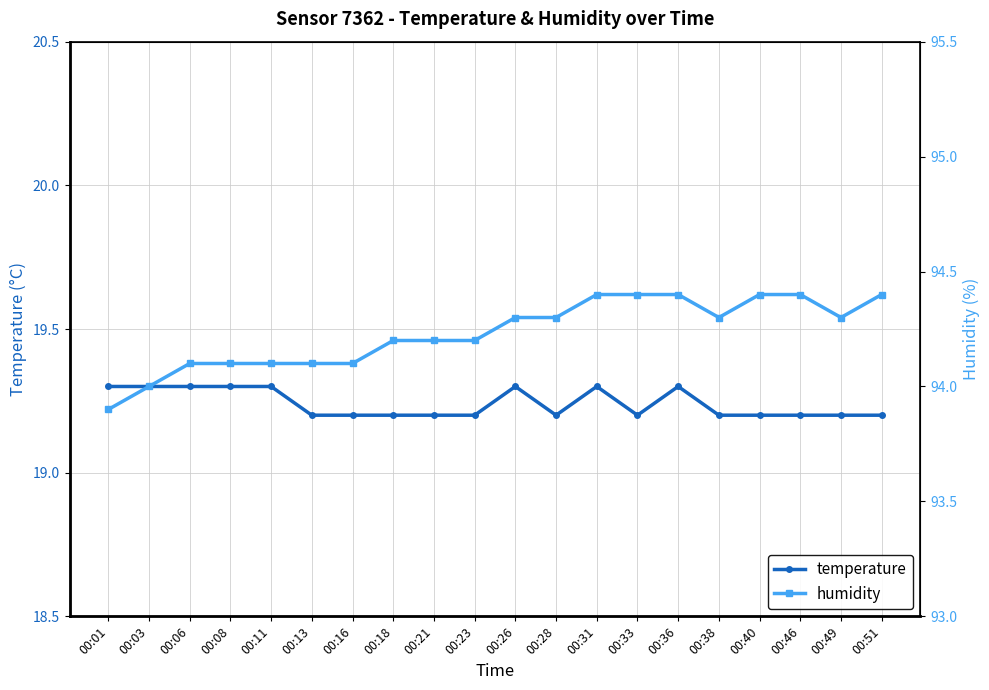

True or false: humidity and temperature cross at least once.

False